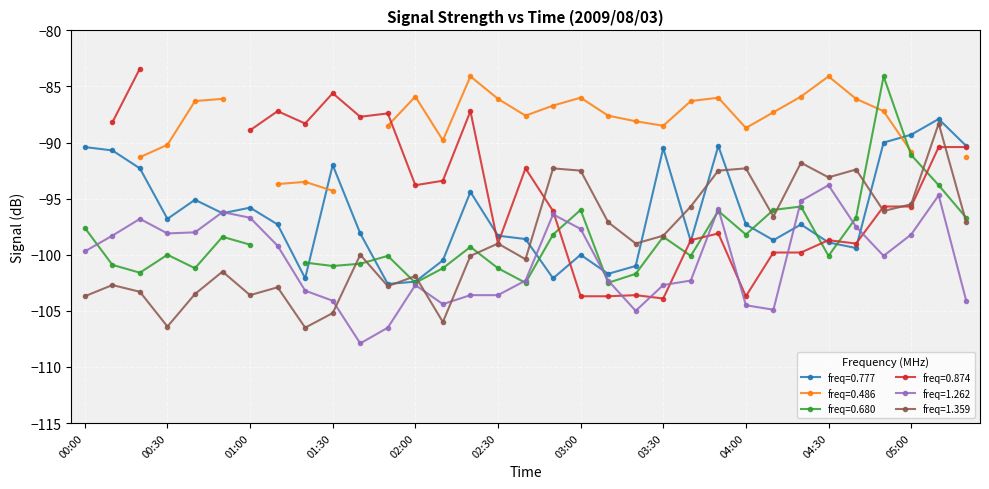

True or false: 1.262 has a value of -164.3 at 01:10.

False